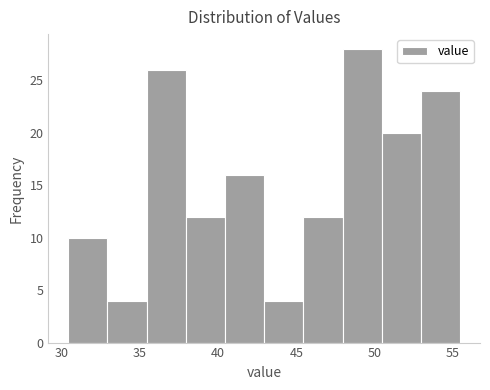

Which range on the x-axis has the tallest bar?

48.0 to 50.5